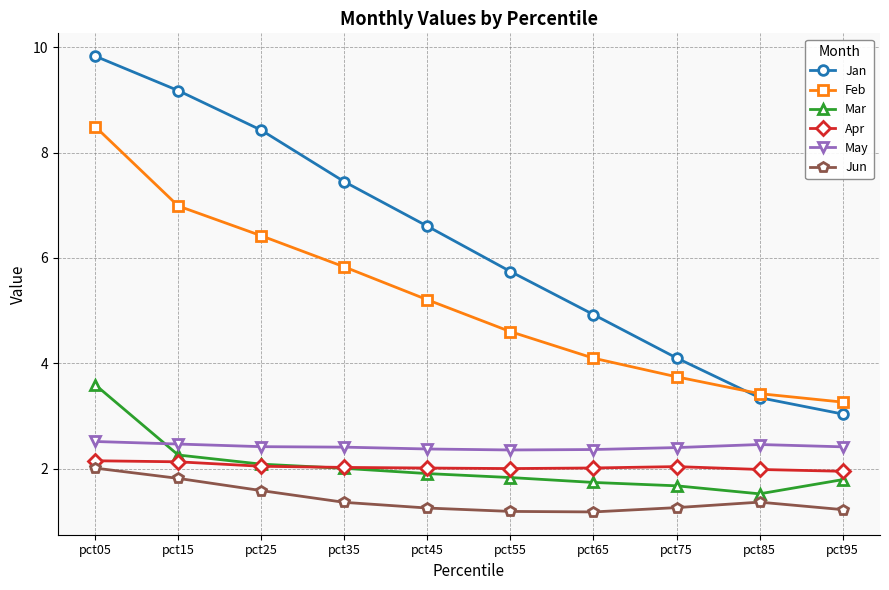

True or false: Jun and May intersect in this chart.

False